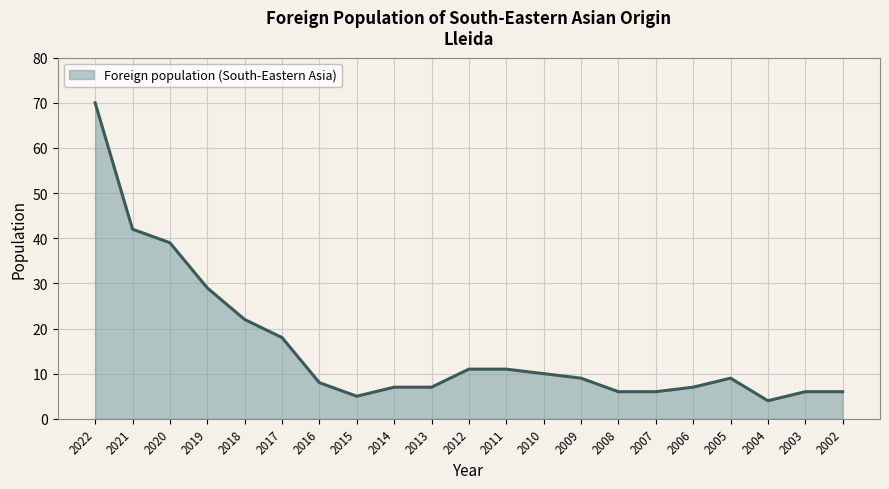

Is it true that the value at 2016 is 8?

True